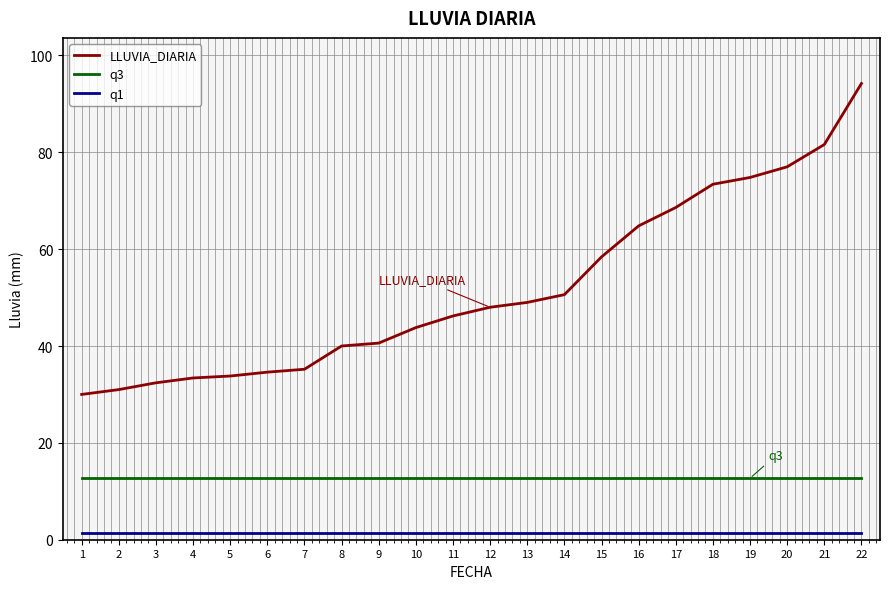

List the series in order of their overall mean, highest first.

LLUVIA_DIARIA, q3, q1